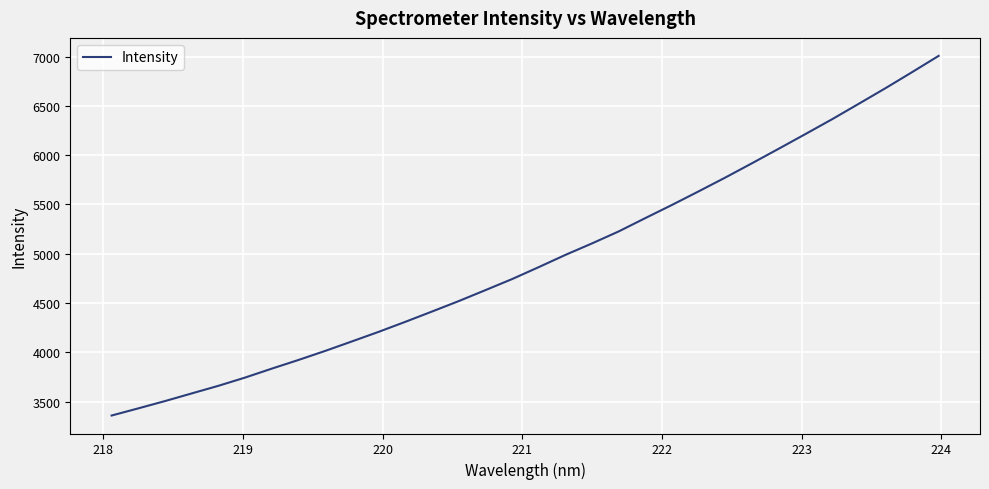

What is the greatest value displayed?

7007.2